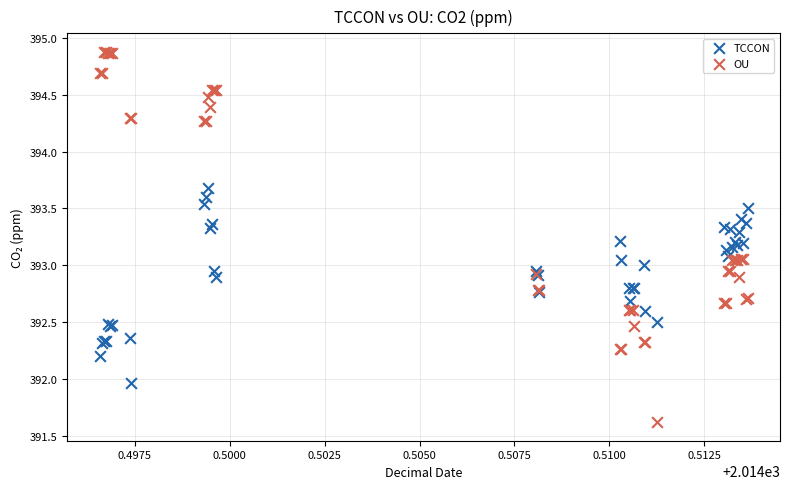

Which series reaches the maximum Y coordinate?

OU